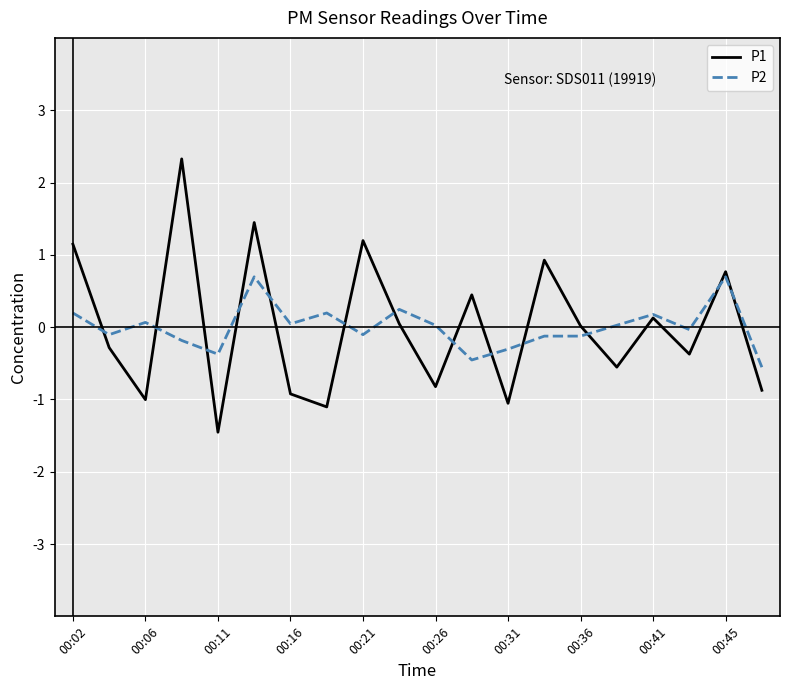

What is the maximum value for P2?

0.7